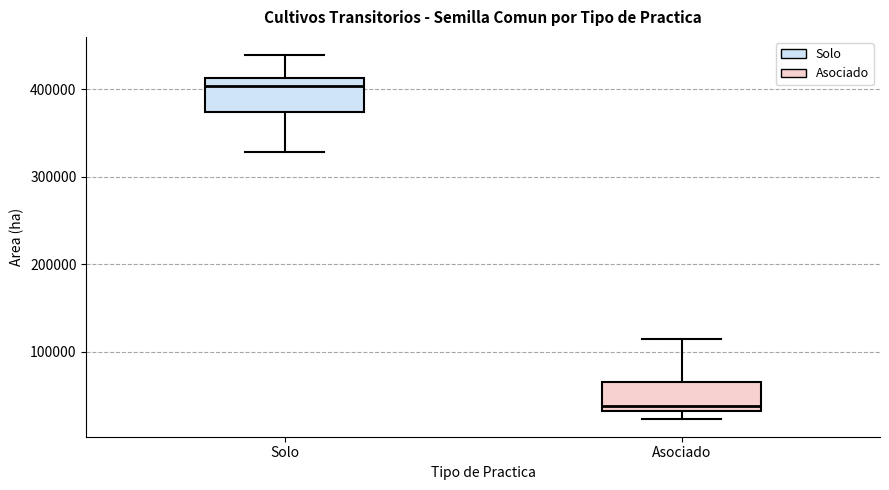

Where is the upper edge of the box for Solo on the y-axis? The values are not printed on the chart, so give them approximately, as read against the axis.

410000